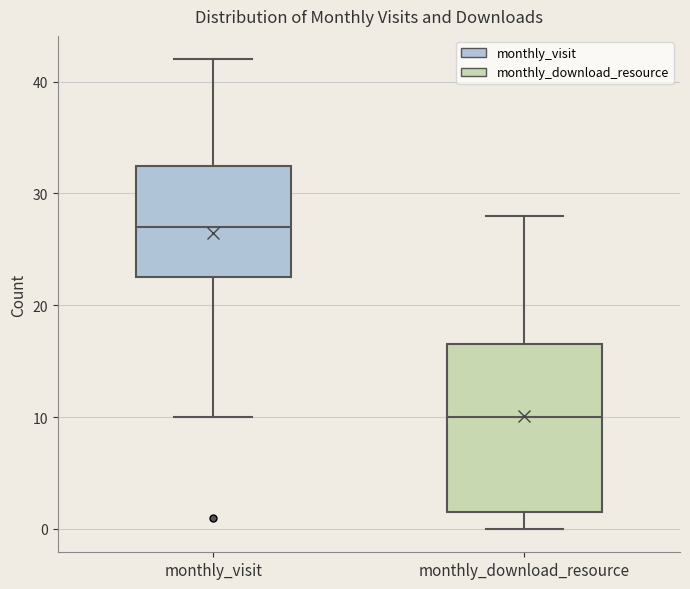

Which box has the highest median line?

monthly_visit